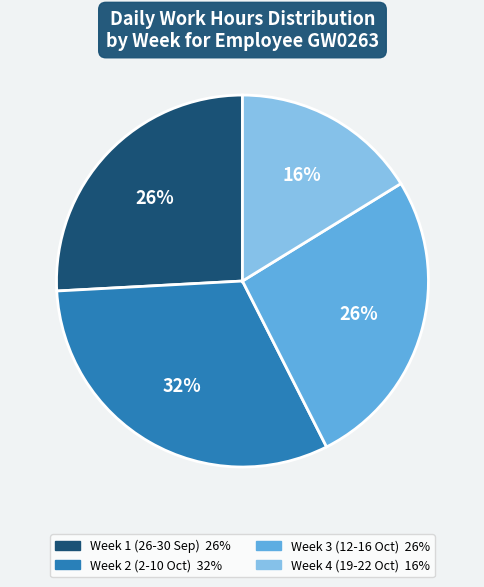

To the nearest percent, what is the average slice percentage?

25%